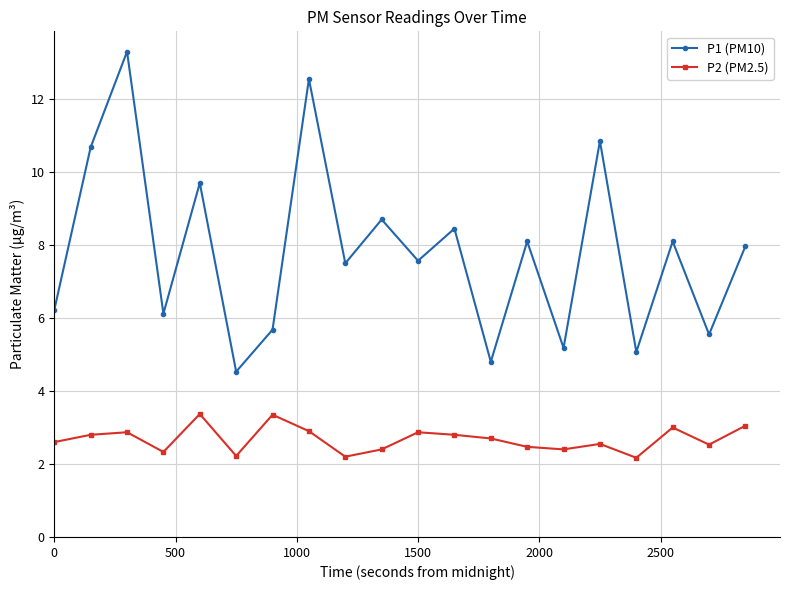

What are all the series names shown in the legend?

P1 (PM10), P2 (PM2.5)